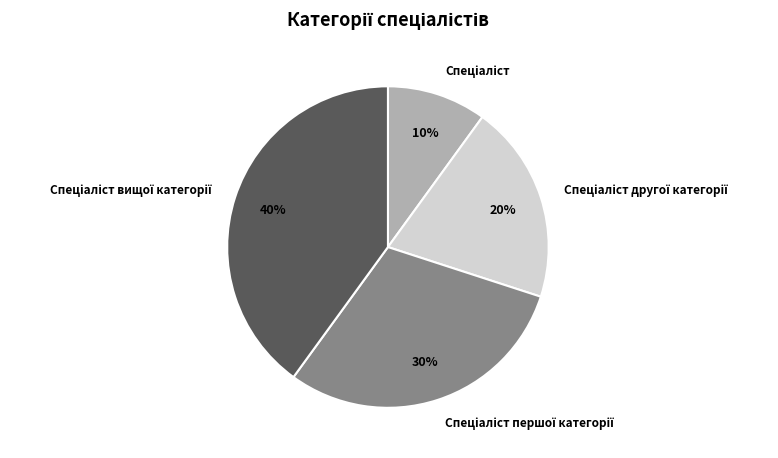

To the nearest percent, what is the average slice percentage?

25%